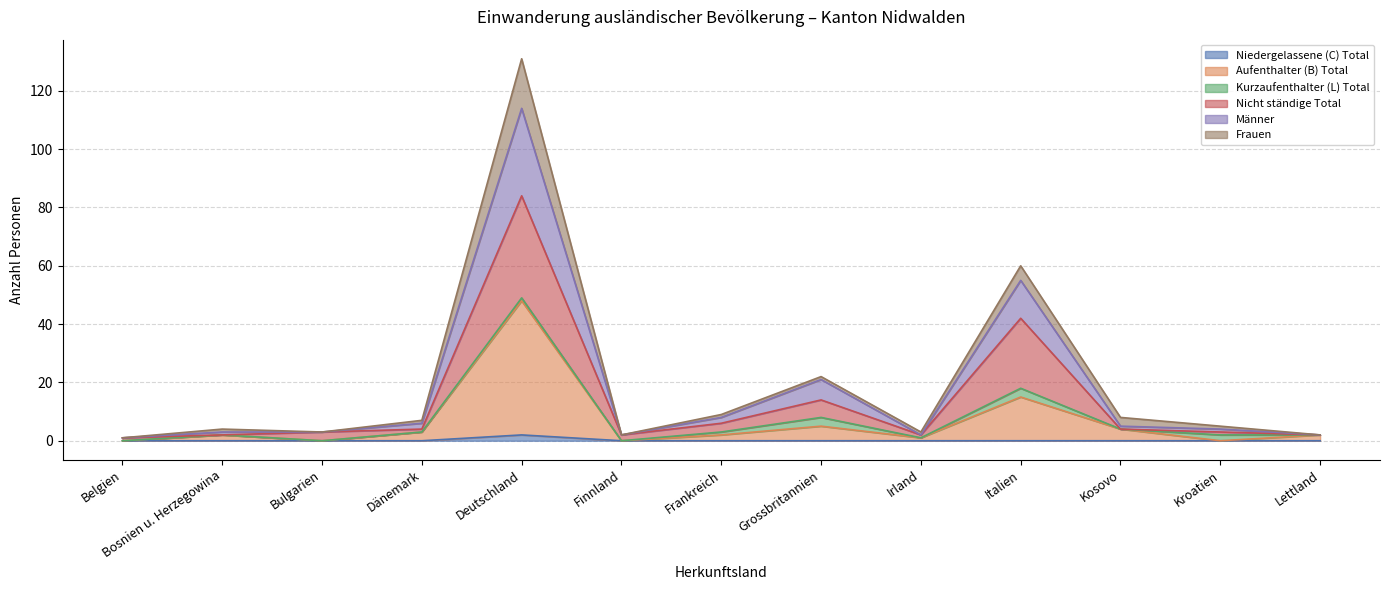

How many values in the Männer series exceed 4?

6